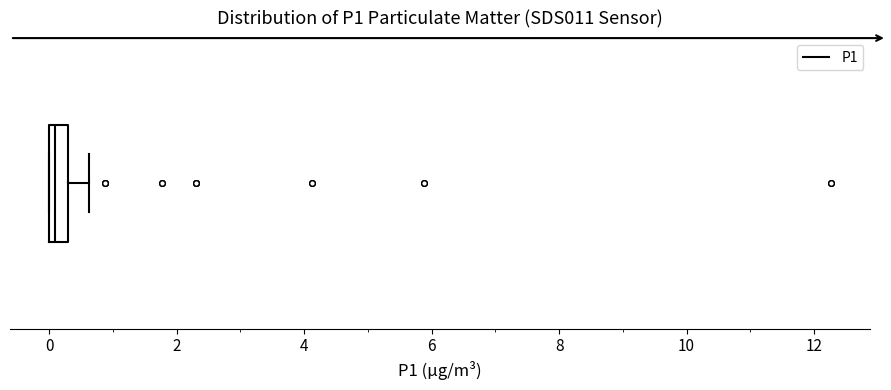

Where is the left edge of the box on the x-axis? The values are not printed on the chart, so give them approximately, as read against the axis.

0.0